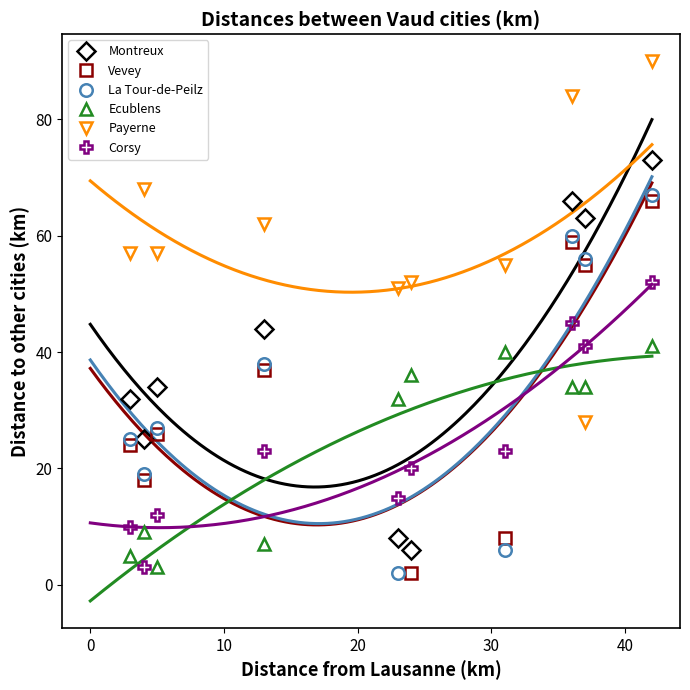

What are all the series names shown in the legend?

Montreux, Vevey, La Tour-de-Peilz, Ecublens, Payerne, Corsy